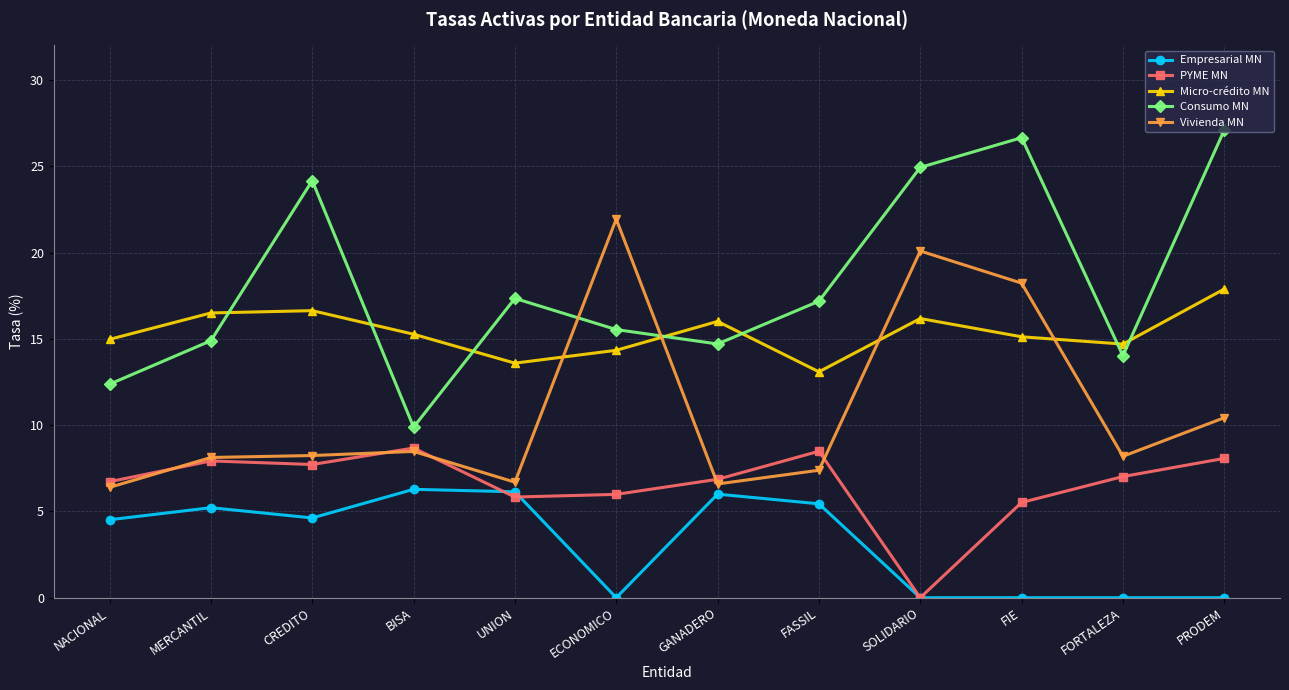

Rank the series by their average value, from highest to lowest.

Consumo MN, Micro-crédito MN, Vivienda MN, PYME MN, Empresarial MN